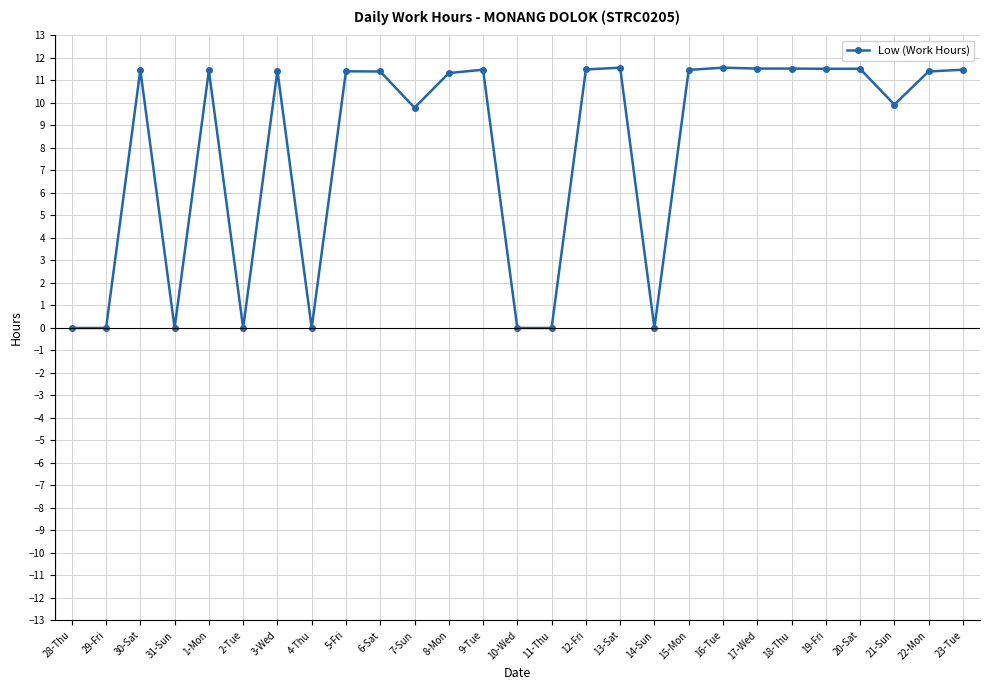

How many series are shown in this chart?

1